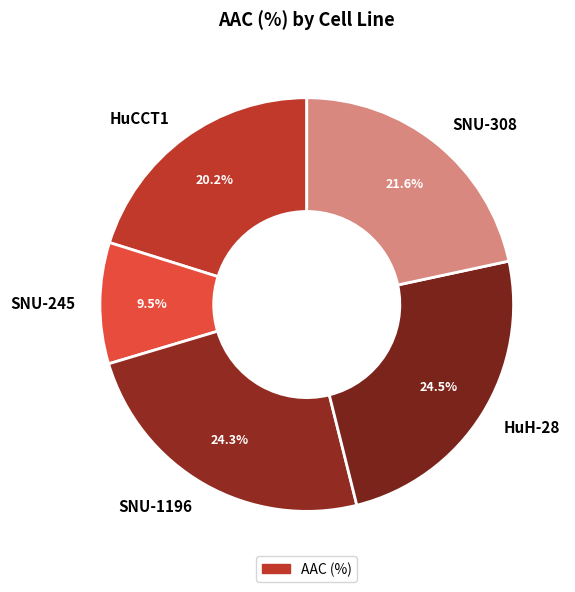

Which has a higher value, SNU-1196 or HuCCT1?

SNU-1196